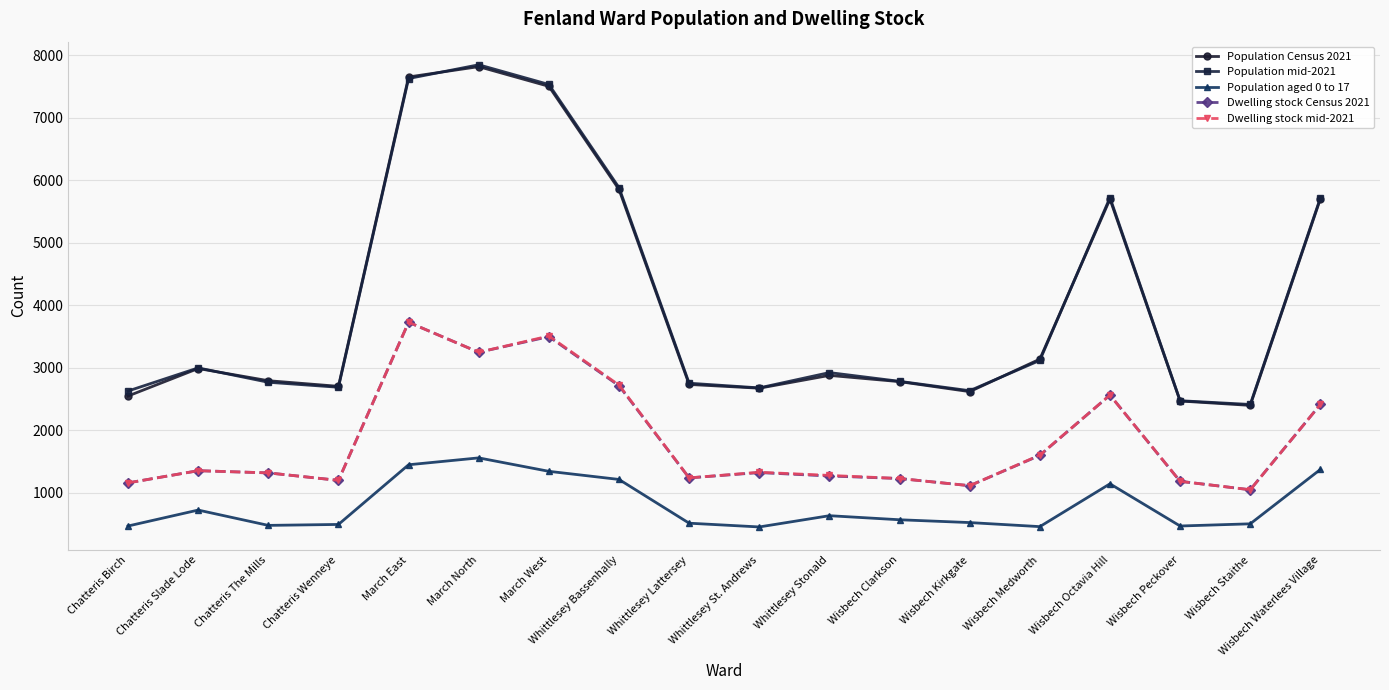

Where is Dwelling stock mid-2021 nearest to the value 2385?

Wisbech Waterlees Village